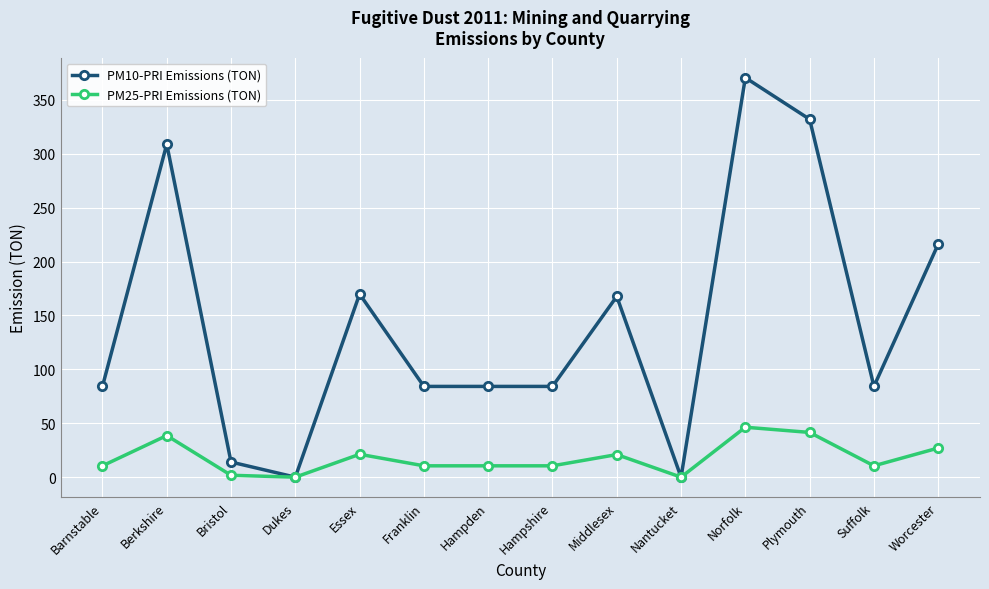

At which category does PM10-PRI Emissions (TON) reach its first local valley?

Dukes